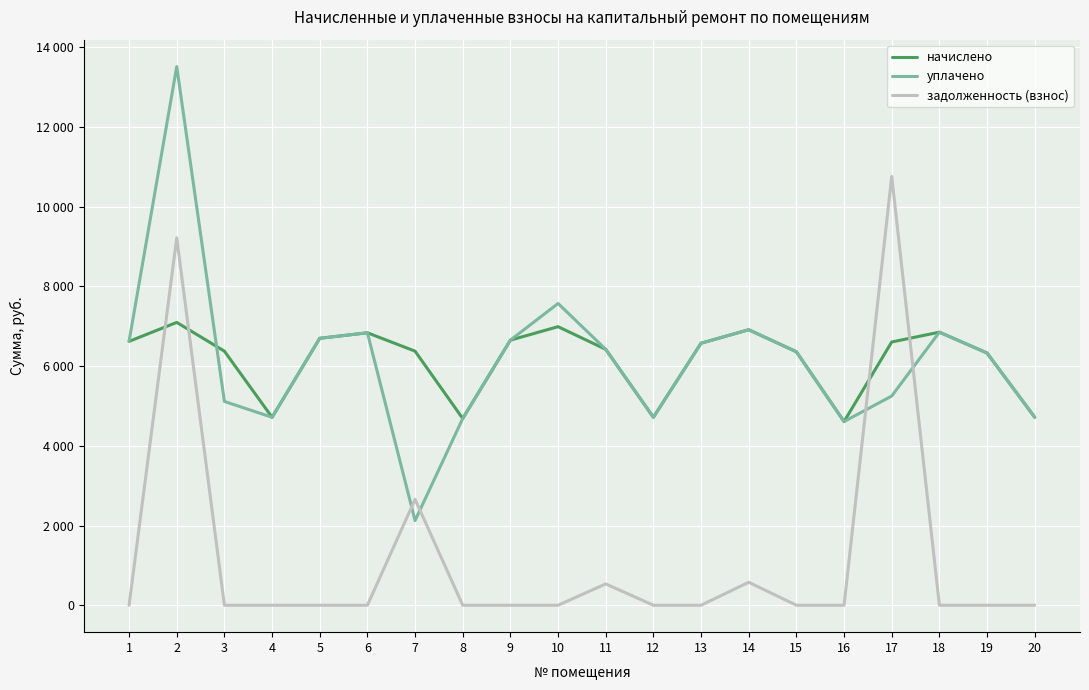

Which series ends up on top after the final intersection of задолженность (взнос) and начислено?

начислено